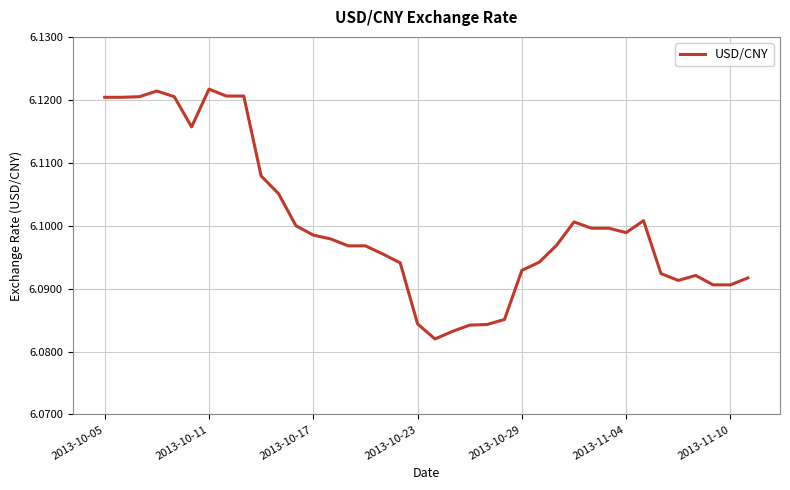

How many values are between 6 and 7?

38